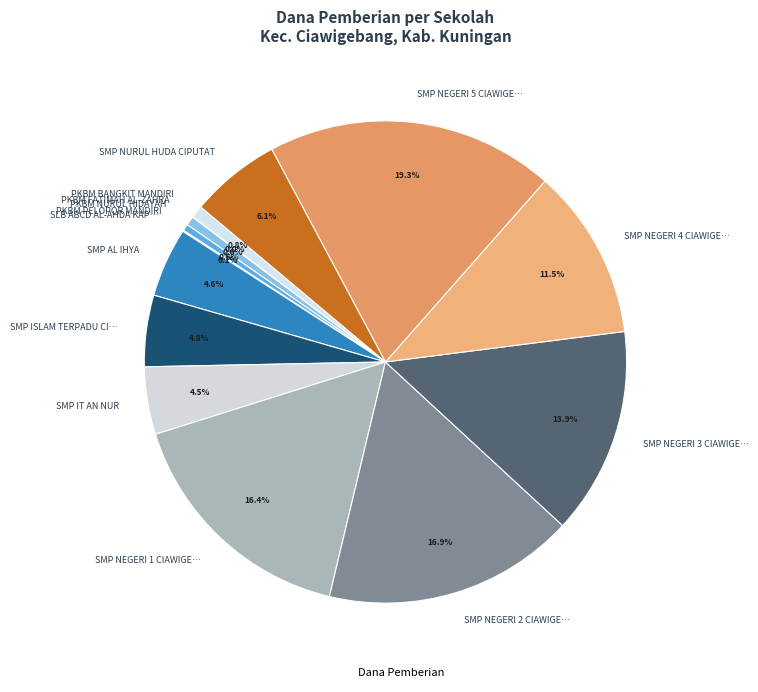

Which slice is the largest?

SMP NEGERI 5 CIAWIGE…